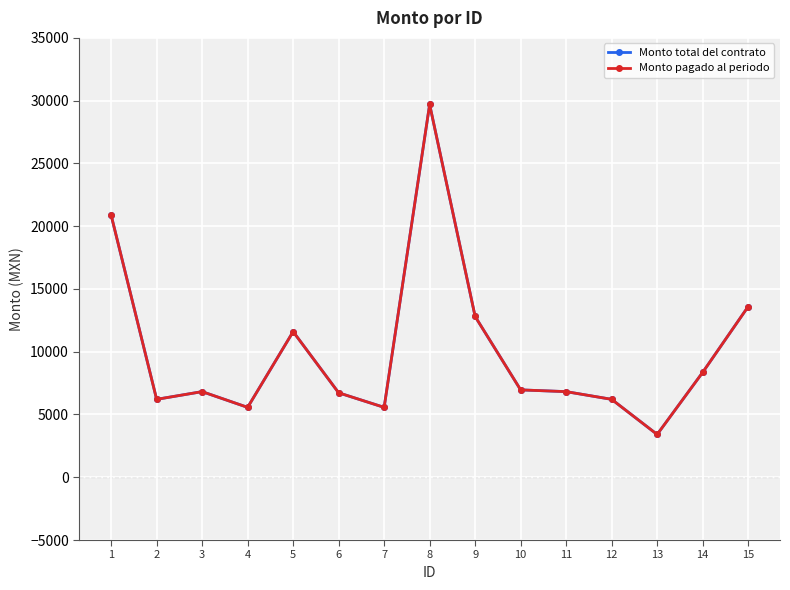

In Monto total del contrato, how many points are lower than both neighbors (excluding endpoints)?

4